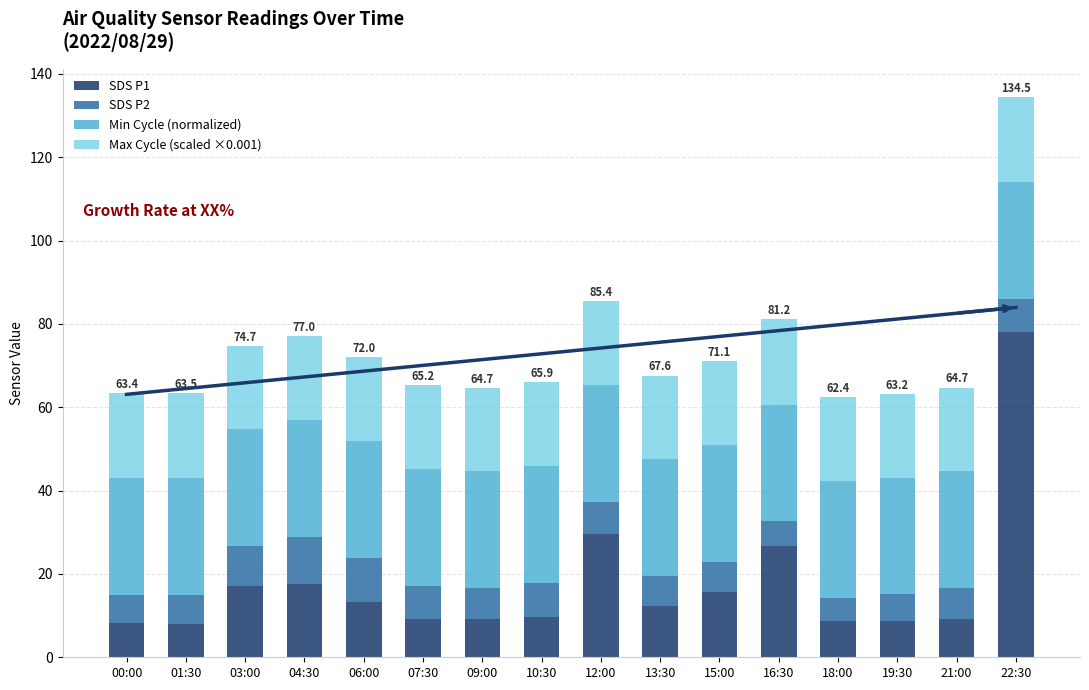

Where is Min Cycle (normalized) nearest to the value 28?

00:00